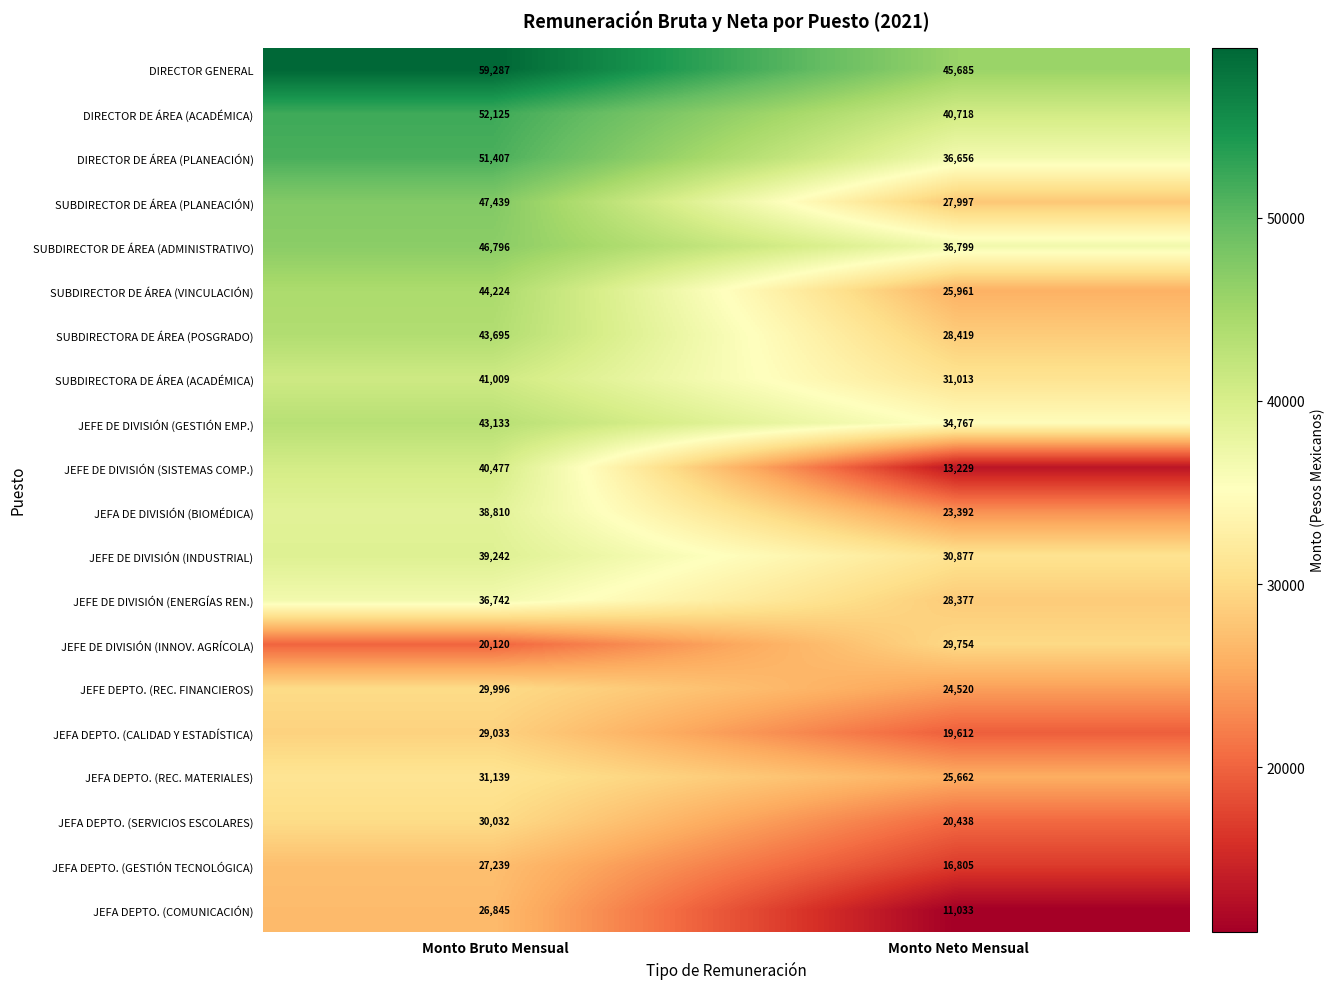

Rank the series by their maximum value, from highest to lowest.

DIRECTOR GENERAL, DIRECTOR DE ÁREA (ACADÉMICA), DIRECTOR DE ÁREA (PLANEACIÓN), SUBDIRECTOR DE ÁREA (PLANEACIÓN), SUBDIRECTOR DE ÁREA (ADMINISTRATIVO), SUBDIRECTOR DE ÁREA (VINCULACIÓN), SUBDIRECTORA DE ÁREA (POSGRADO), JEFE DE DIVISIÓN (GESTIÓN EMP.), SUBDIRECTORA DE ÁREA (ACADÉMICA), JEFE DE DIVISIÓN (SISTEMAS COMP.), JEFE DE DIVISIÓN (INDUSTRIAL), JEFA DE DIVISIÓN (BIOMÉDICA), JEFE DE DIVISIÓN (ENERGÍAS REN.), JEFA DEPTO. (REC. MATERIALES), JEFA DEPTO. (SERVICIOS ESCOLARES), JEFE DEPTO. (REC. FINANCIEROS), JEFE DE DIVISIÓN (INNOV. AGRÍCOLA), JEFA DEPTO. (CALIDAD Y ESTADÍSTICA), JEFA DEPTO. (GESTIÓN TECNOLÓGICA), JEFA DEPTO. (COMUNICACIÓN)